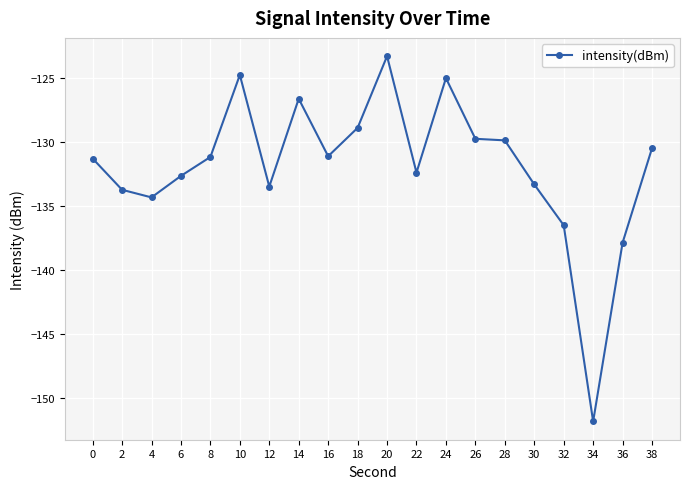

What is the change in value from 2 to 4?

-0.6